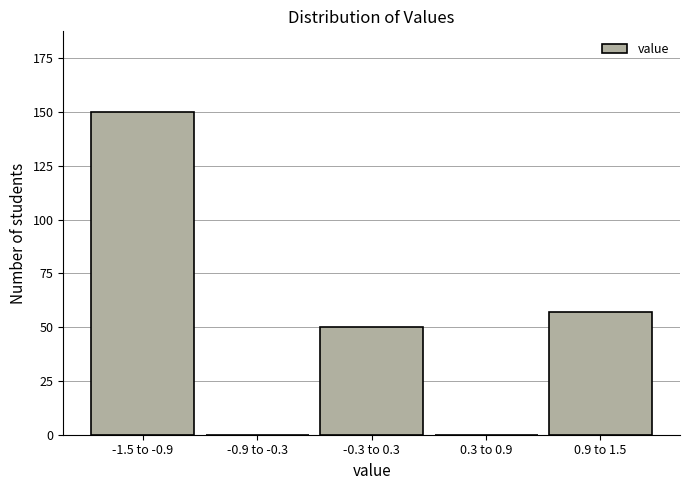

Reading right to left, list all the values displayed in this chart.

0.9 to 1.5=57	0.3 to 0.9=0	-0.3 to 0.3=50	-0.9 to -0.3=0	-1.5 to -0.9=150